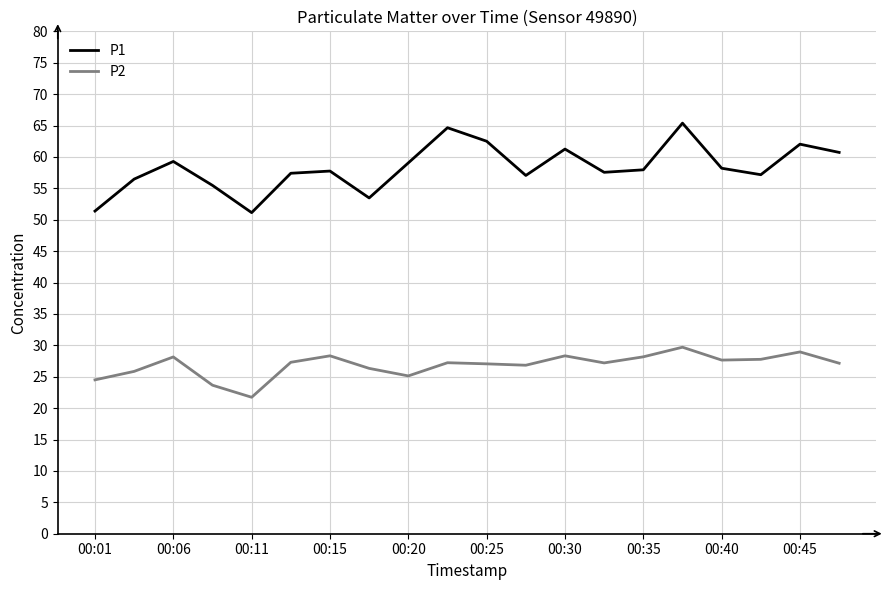

True or false: P1 and P2 intersect in this chart.

False